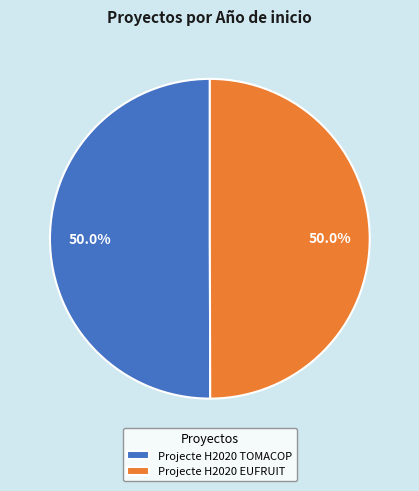

Count the number of slices in the pie.

2